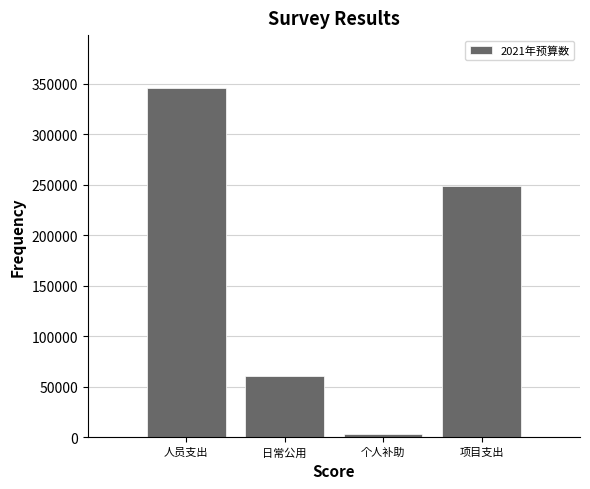

Reading right to left, transcribe all the data shown in this chart.

项目支出=248895	个人补助=2917	日常公用=60254	人员支出=346022